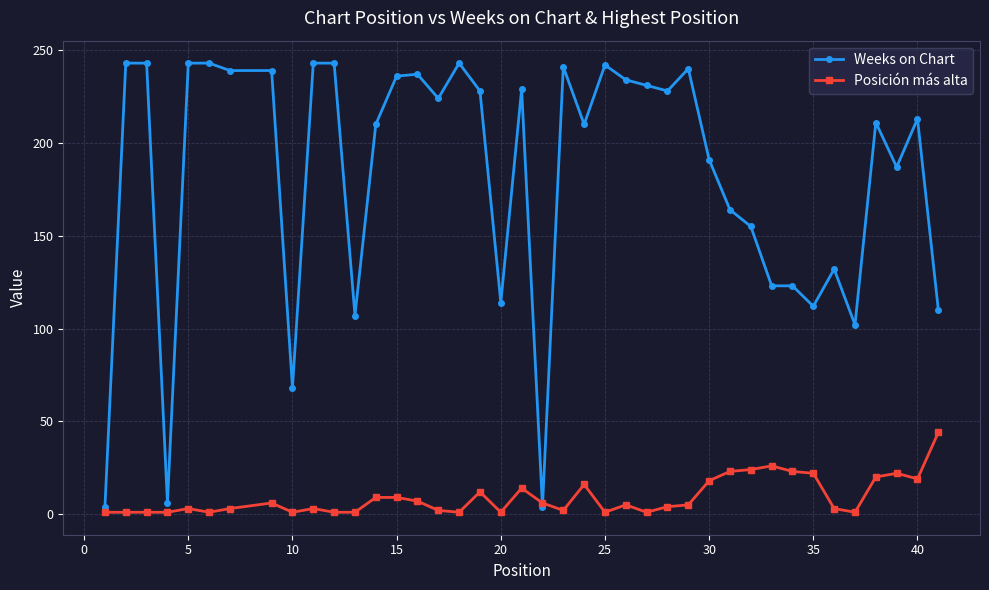

How many intersections are there between Posición más alta and Weeks on Chart?

2